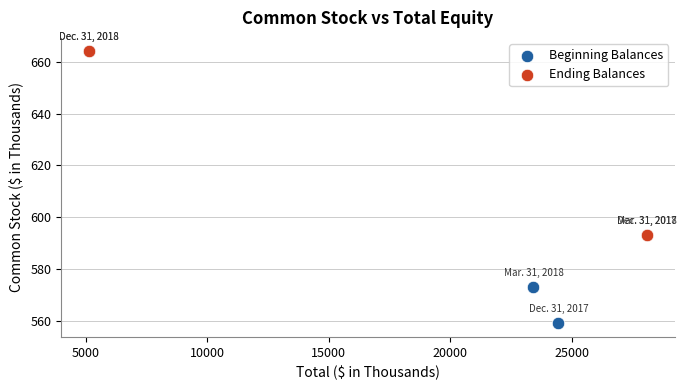

Which series has the widest spread of Y values?

Beginning Balances